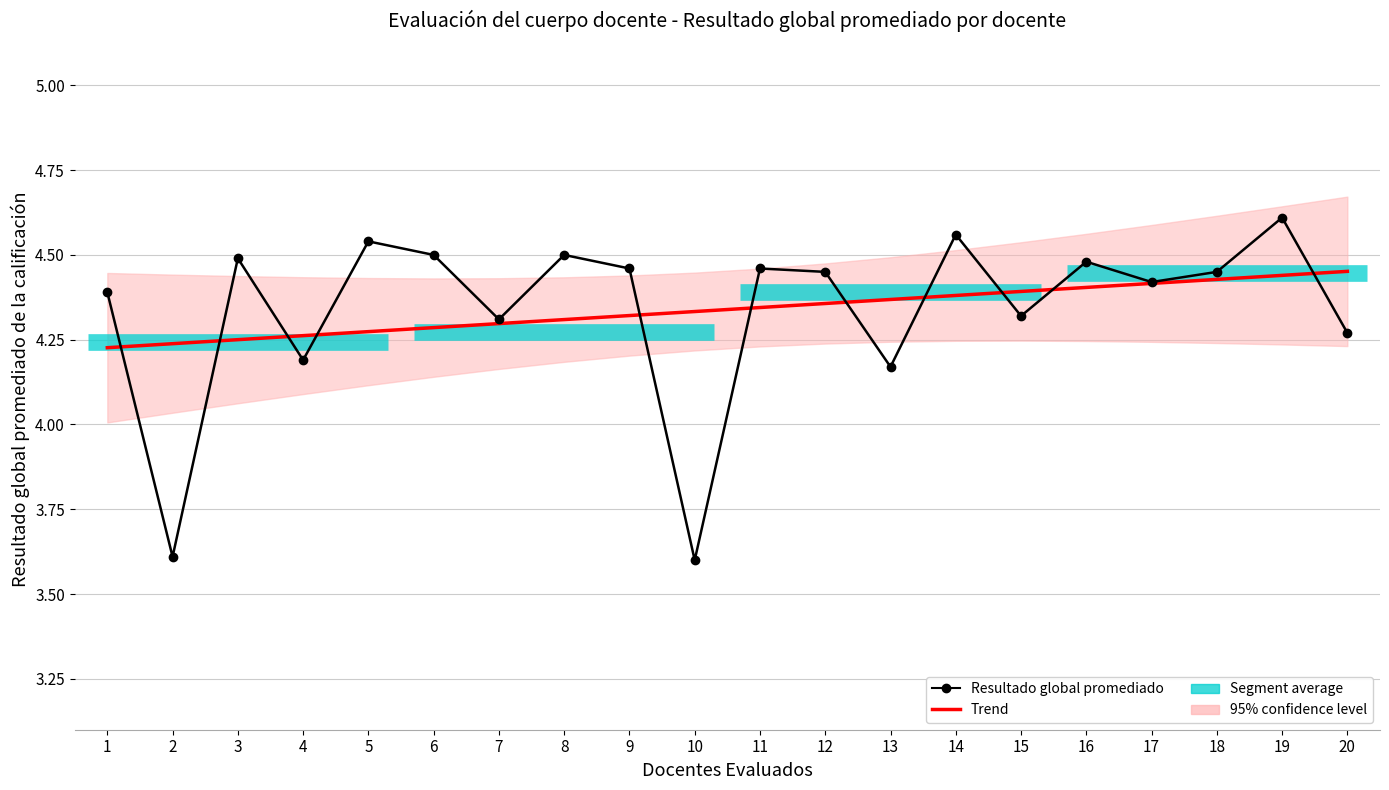

What is the value of the 20th point from the left?

4.3